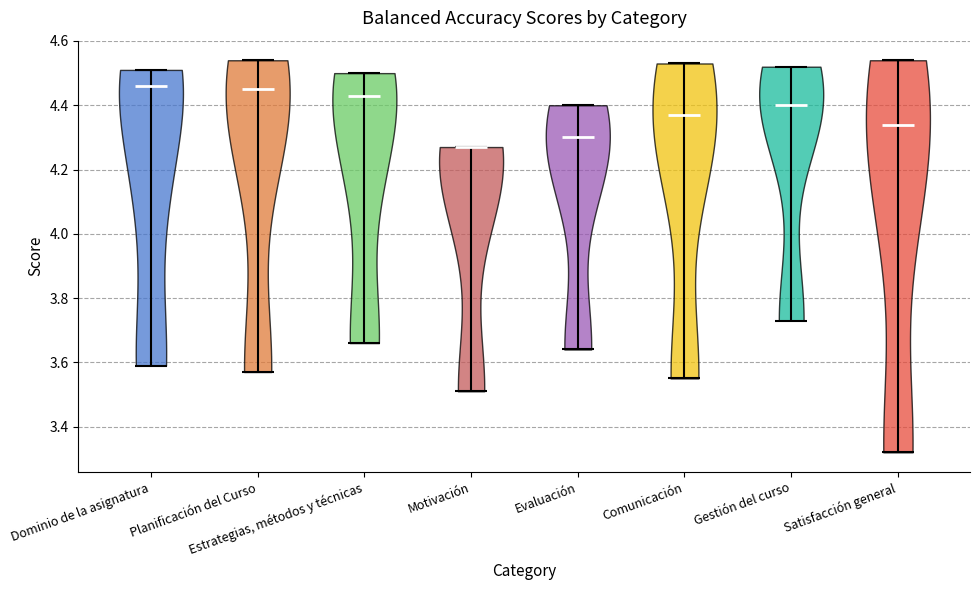

Reading left to right, read every violin against the y-axis: where its median line is, and the lowest and highest points it reaches. The values are not printed on the chart, so give them approximately, as read against the axis.

Dominio de la asignatura: median line 4.46, lowest point 3.60, highest point 4.52
Planificación del Curso: median line 4.46, lowest point 3.58, highest point 4.54
Estrategias, métodos y técnicas: median line 4.44, lowest point 3.66, highest point 4.50
Motivación: median line 4.28, lowest point 3.52, highest point 4.28
Evaluación: median line 4.30, lowest point 3.64, highest point 4.40
Comunicación: median line 4.38, lowest point 3.56, highest point 4.54
Gestión del curso: median line 4.40, lowest point 3.74, highest point 4.52
Satisfacción general: median line 4.34, lowest point 3.32, highest point 4.54